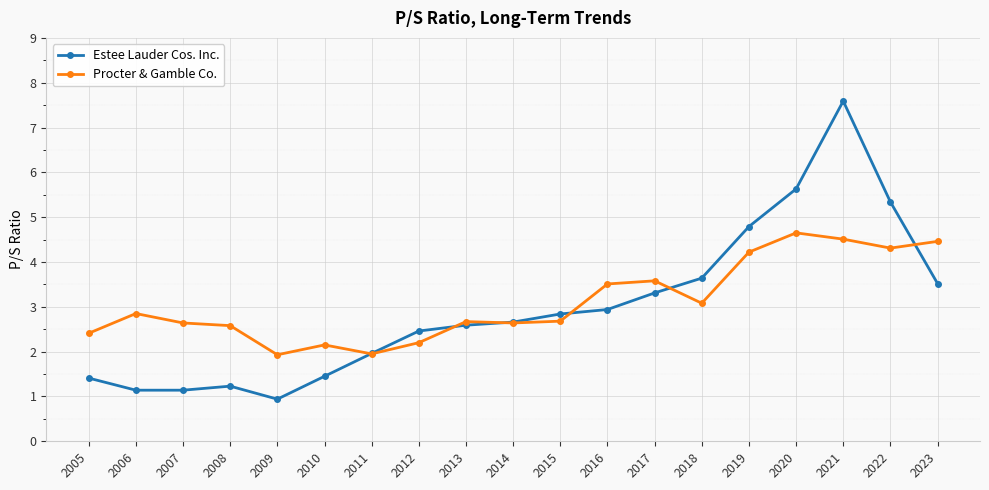

What is the greatest value displayed?

7.6